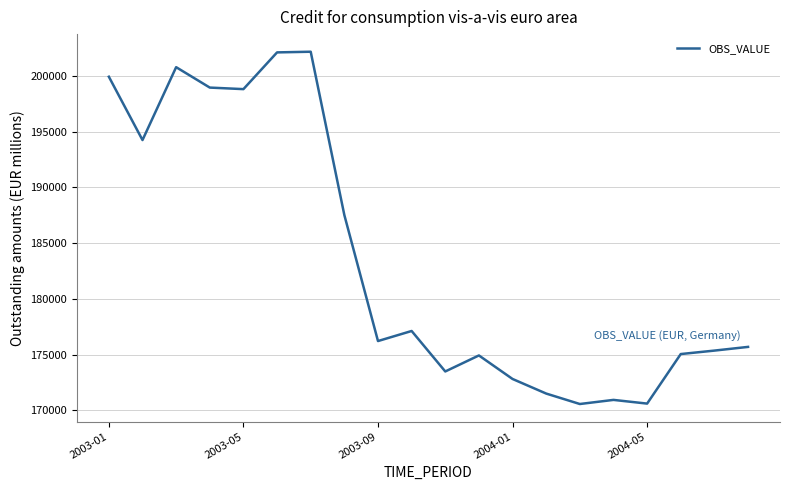

What is the maximum value shown in the chart?

202161